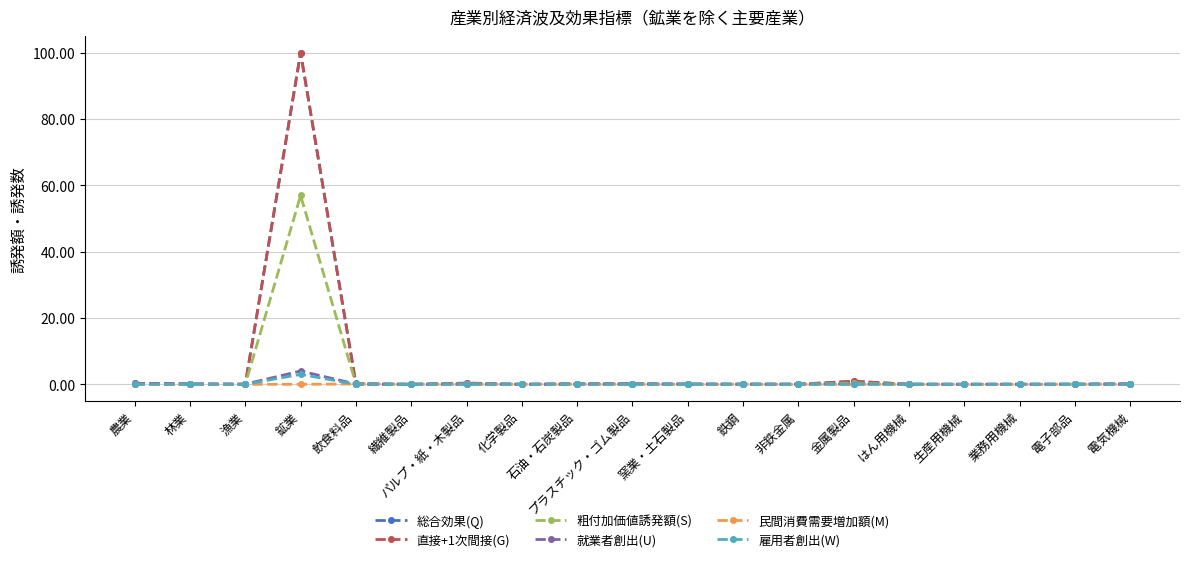

At which category does the chart reach its peak across all series?

鉱業